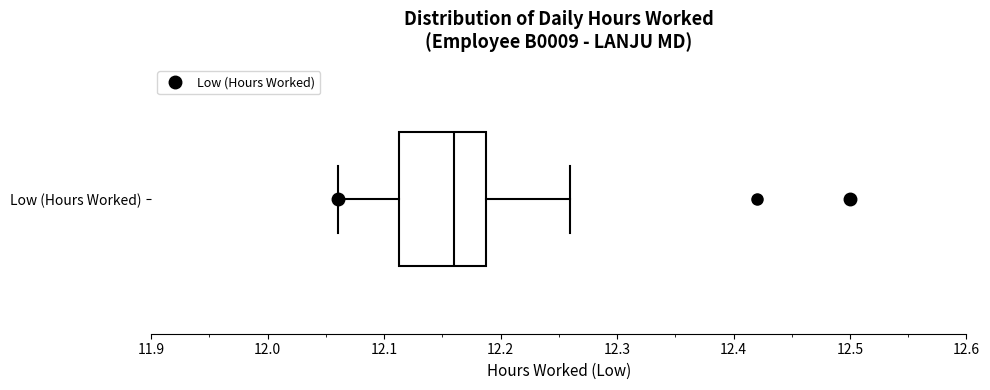

Transcribe this box plot: give where the median line is, the range the box spans, and where the two whiskers end, as read against the x-axis. The values are not printed on the chart, so give them approximately, as read against the axis.

median 12.16, box 12.11 to 12.19, whiskers 12.06 to 12.26